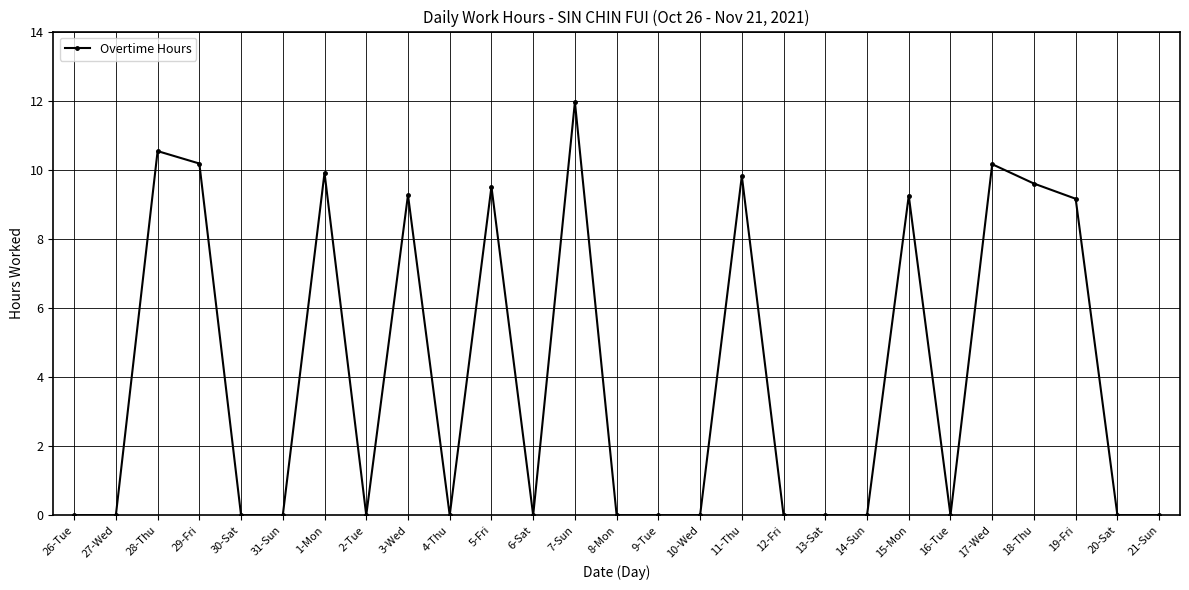

Which has a higher value, 21-Sun or 7-Sun?

7-Sun